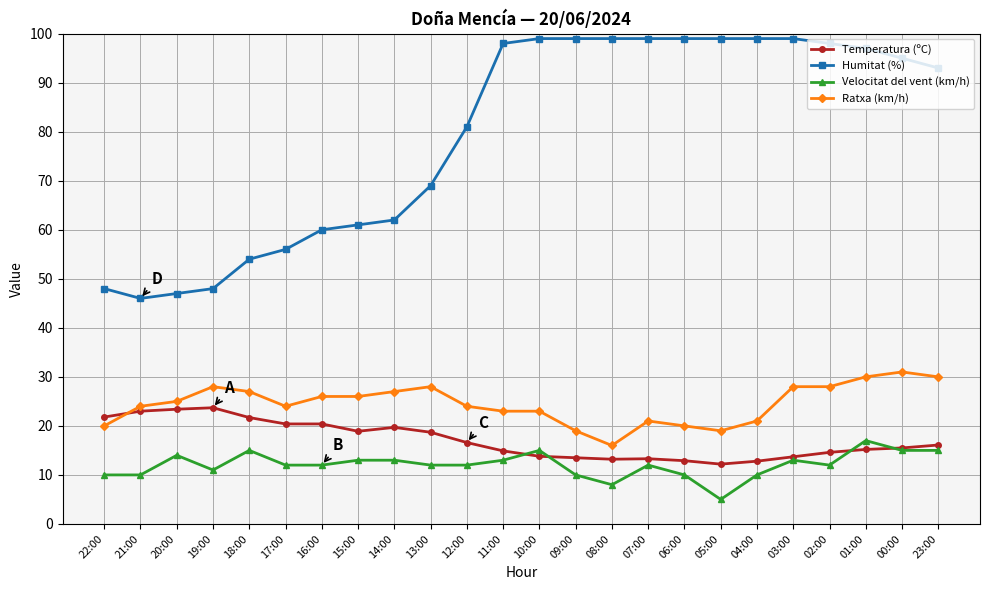

True or false: Temperatura (ºC) and Humitat (%) intersect in this chart.

False